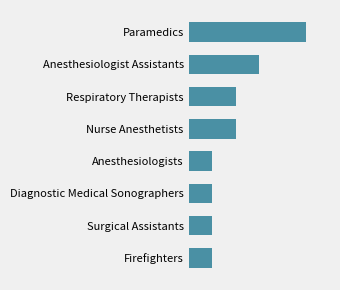

Count the values in the range 1 to 3.

7